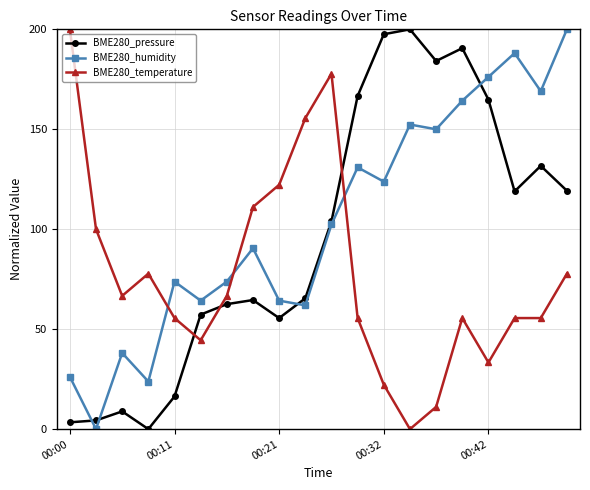

How many data points does each series have?

20